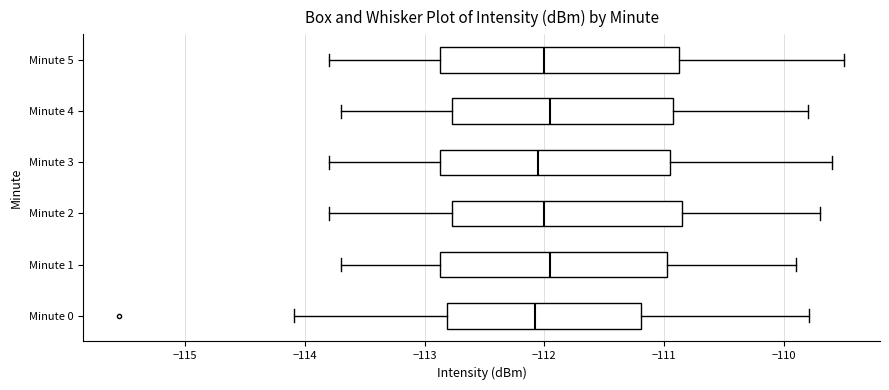

Reading bottom to top, transcribe this box plot: for each box, give where its median line is, the range the box spans, and where its two whiskers end, as read against the x-axis. The values are not printed on the chart, so give them approximately, as read against the axis.

Minute 0: median -112.1, box -112.8 to -111.2, whiskers -114.1 to -109.8
Minute 1: median -111.9, box -112.9 to -111.0, whiskers -113.7 to -109.9
Minute 2: median -112.0, box -112.8 to -110.8, whiskers -113.8 to -109.7
Minute 3: median -112.0, box -112.9 to -110.9, whiskers -113.8 to -109.6
Minute 4: median -111.9, box -112.8 to -110.9, whiskers -113.7 to -109.8
Minute 5: median -112.0, box -112.9 to -110.9, whiskers -113.8 to -109.5